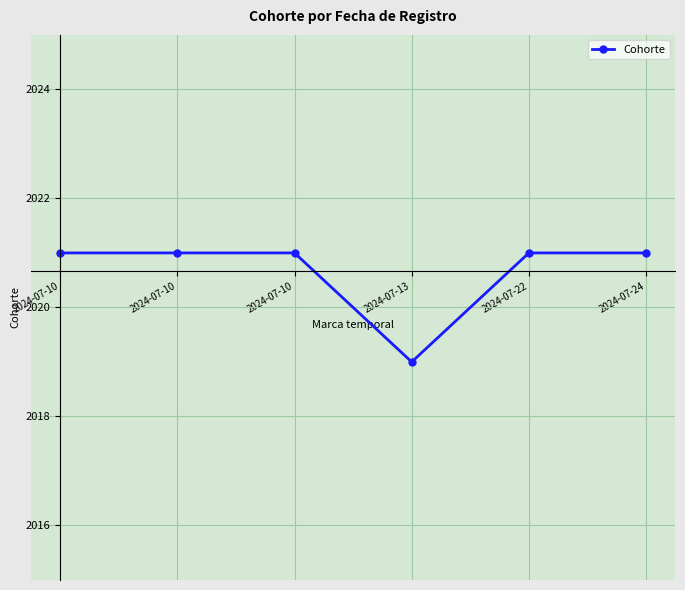

How many lines are shown in the chart?

1